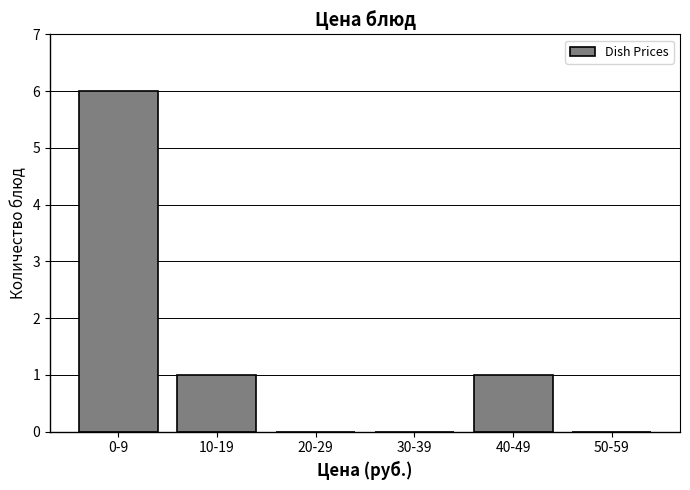

Reading left to right, list all the values displayed in this chart.

0-9=6	10-19=1	20-29=0	30-39=0	40-49=1	50-59=0